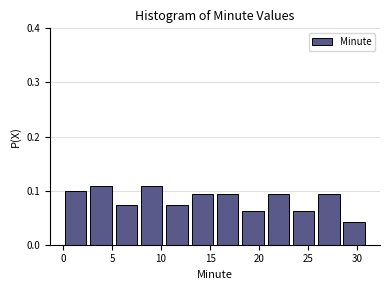

Reading left to right, list every bar in this chart as the range it spans on the x-axis followed by its height. Neither the bar edges nor the heights are printed on the chart, so give them approximately, as read against the axes.

0.0 to 2.5: 0.10
2.5 to 5.0: 0.11
5.0 to 8.0: 0.07
8.0 to 10.5: 0.11
10.5 to 13.0: 0.07
13.0 to 15.5: 0.09
15.5 to 18.0: 0.09
18.0 to 20.5: 0.06
20.5 to 23.5: 0.09
23.5 to 26.0: 0.06
26.0 to 28.5: 0.09
28.5 to 31.0: 0.04